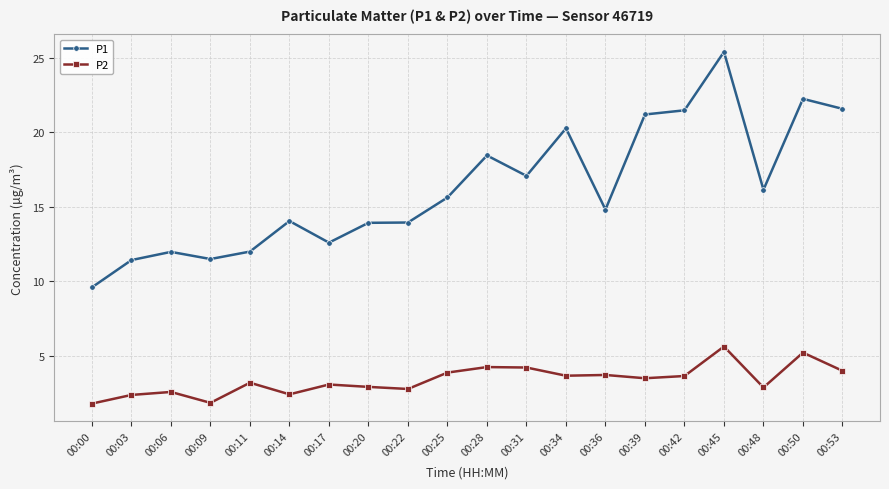

What is the minimum value shown in the chart?

1.8